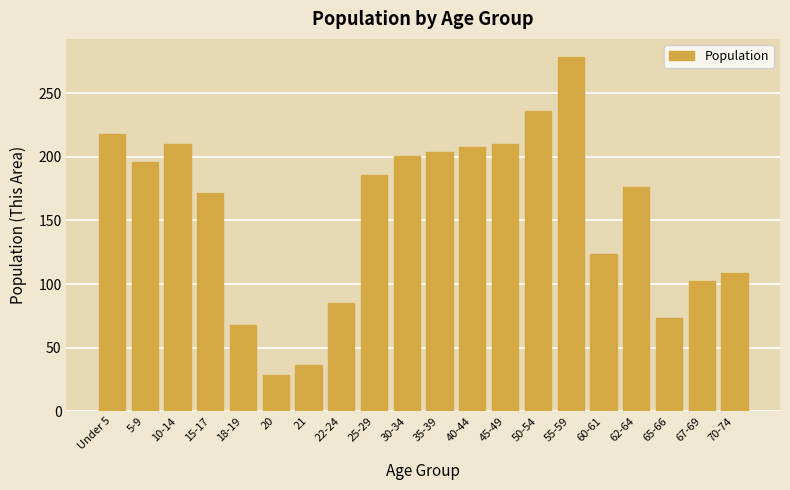

Reading left to right, list all the values displayed in this chart.

Under 5=218	5-9=196	10-14=210	15-17=172	18-19=68	20=28	21=36	22-24=85	25-29=186	30-34=201	35-39=204	40-44=208	45-49=210	50-54=236	55-59=279	60-61=124	62-64=176	65-66=73	67-69=102	70-74=109